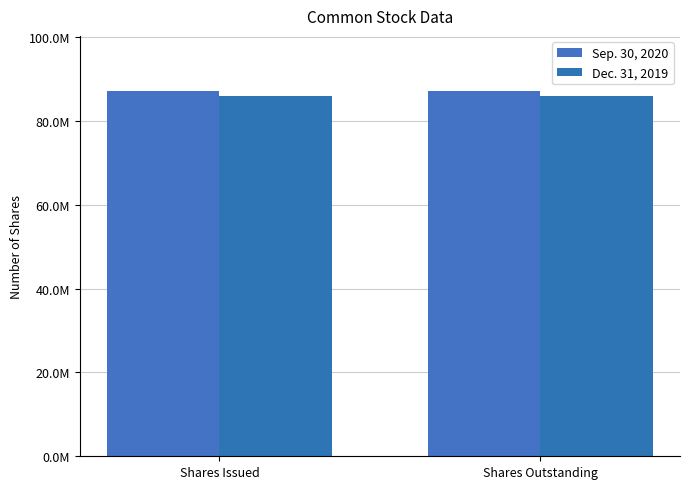

Rank the series at Shares Outstanding from lowest to highest value.

Dec. 31, 2019, Sep. 30, 2020